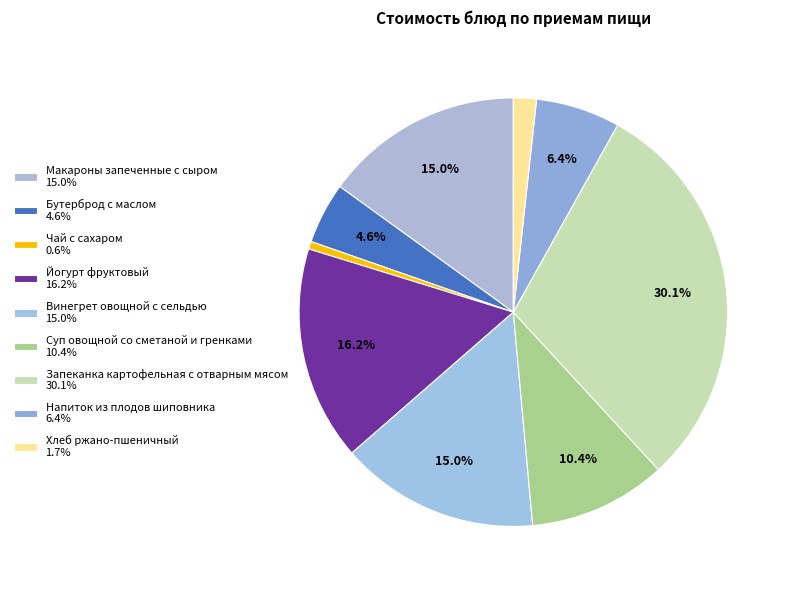

Combined, do Суп овощной со сметаной и гренками and Винегрет овощной с сельдью account for over 50%?

No